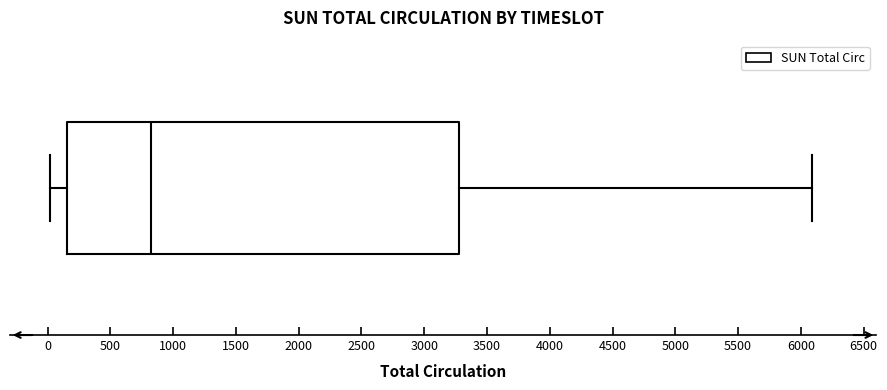

Where does the left whisker of the box end on the x-axis? The values are not printed on the chart, so give them approximately, as read against the axis.

0